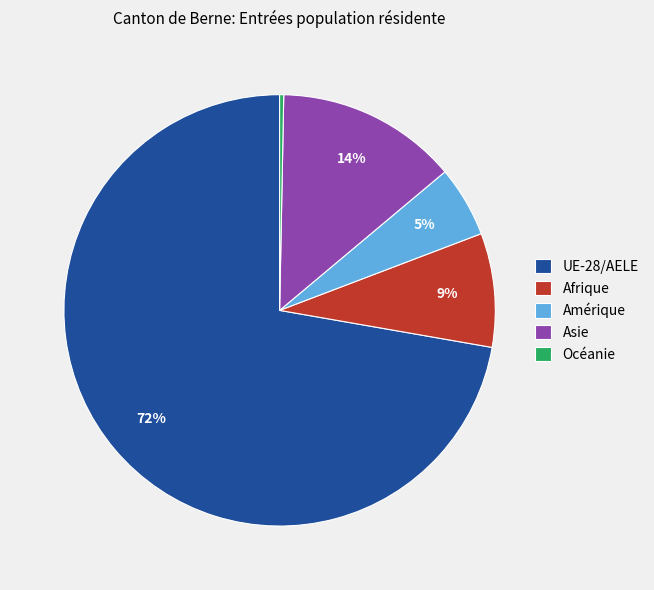

Which slice represents more than half of the pie?

UE-28/AELE